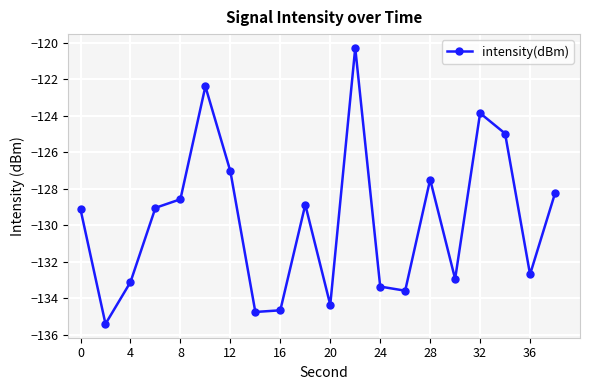

What is the minimum value shown in the chart?

-135.4